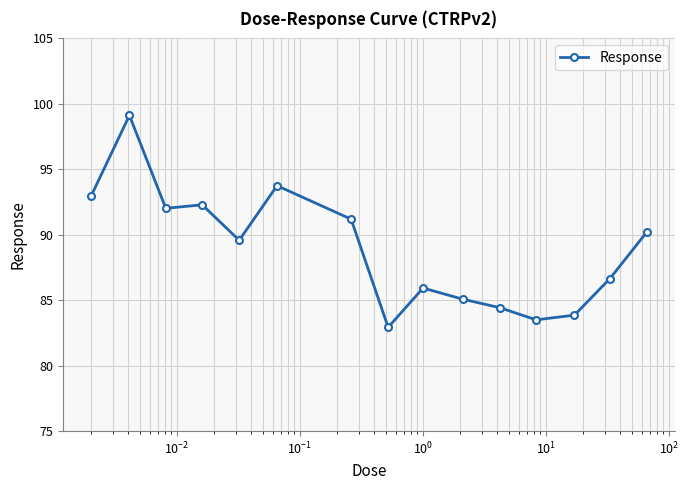

What is the average value?

88.9